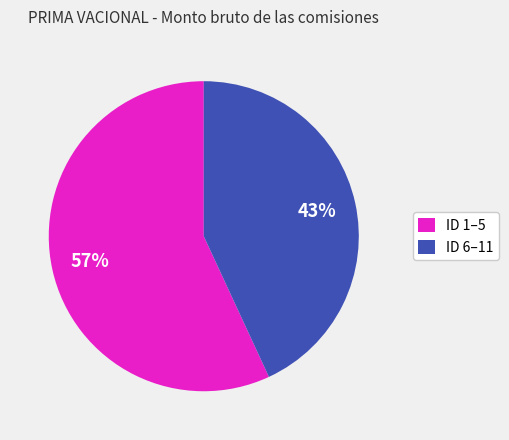

True or false: ID 1–5 accounts for 64% of the total.

False